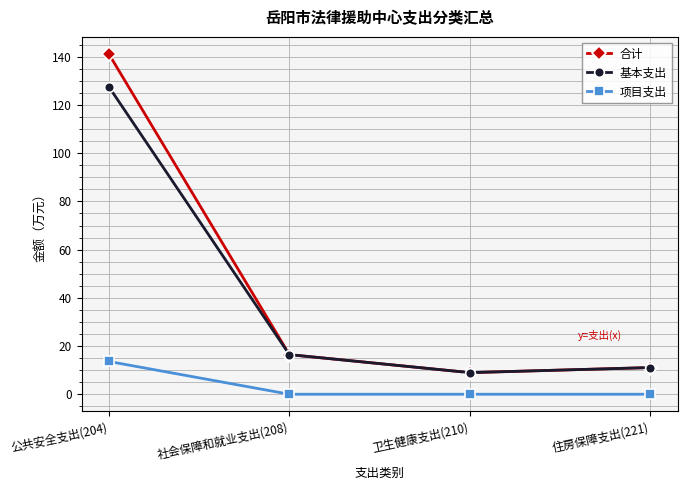

What is the spread (max minus min) of values at 社会保障和就业支出(208)?

16.4